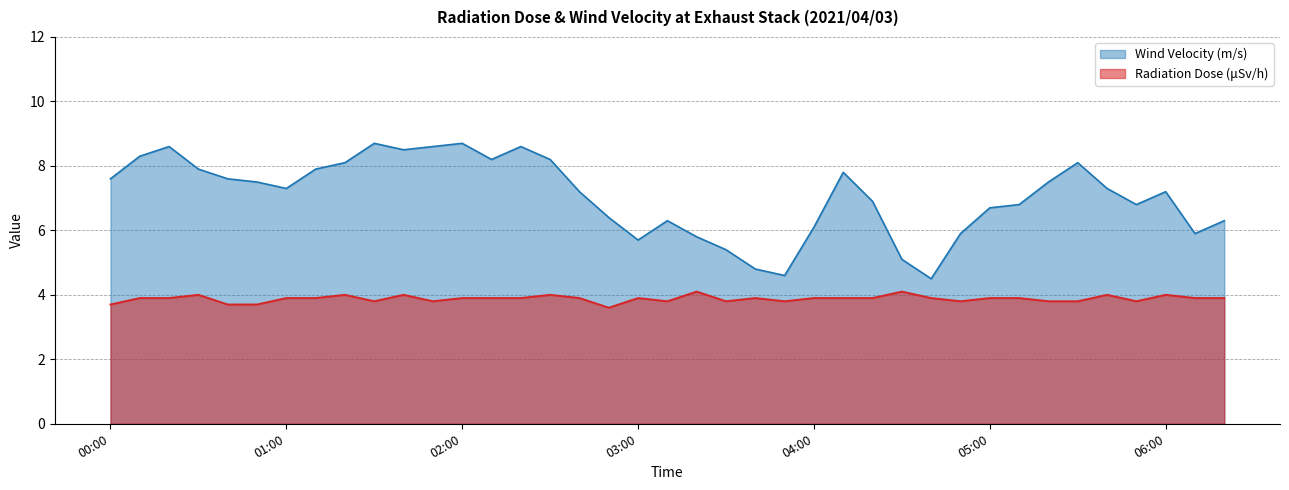

How many categories are shown in the chart?

39